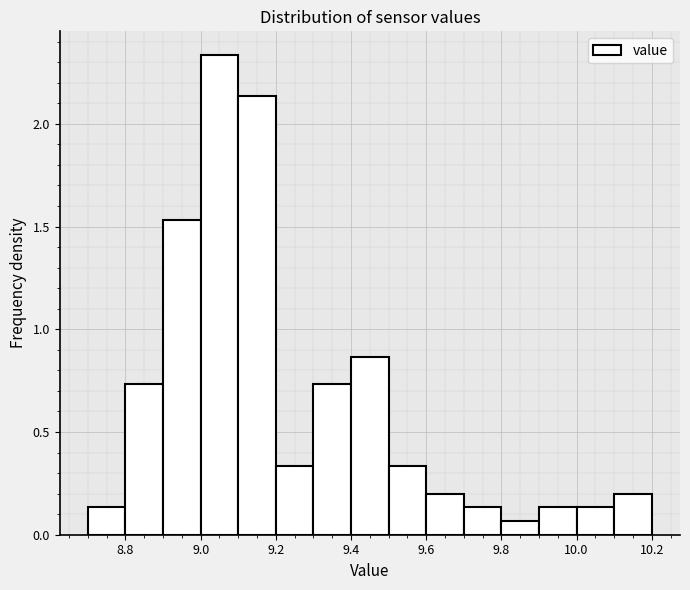

Over which range of the x-axis is the bar tallest?

9.0 to 9.1